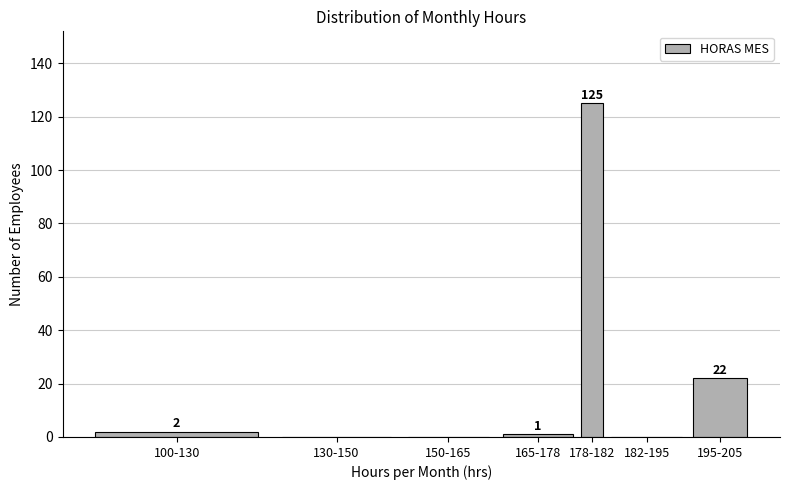

Reading left to right, what are all the values shown in this chart?

100-130=2	130-150=0	150-165=0	165-178=1	178-182=125	182-195=0	195-205=22